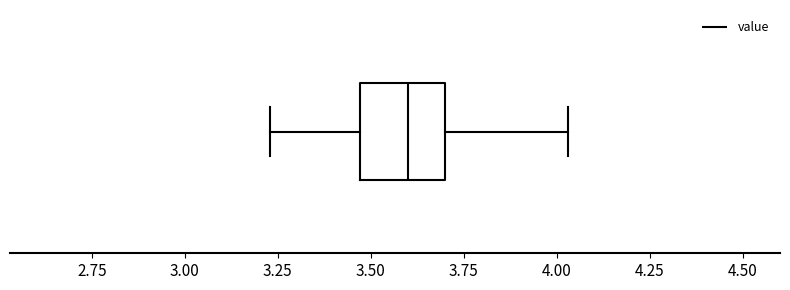

Where does the left whisker of the box end on the x-axis? The values are not printed on the chart, so give them approximately, as read against the axis.

3.25